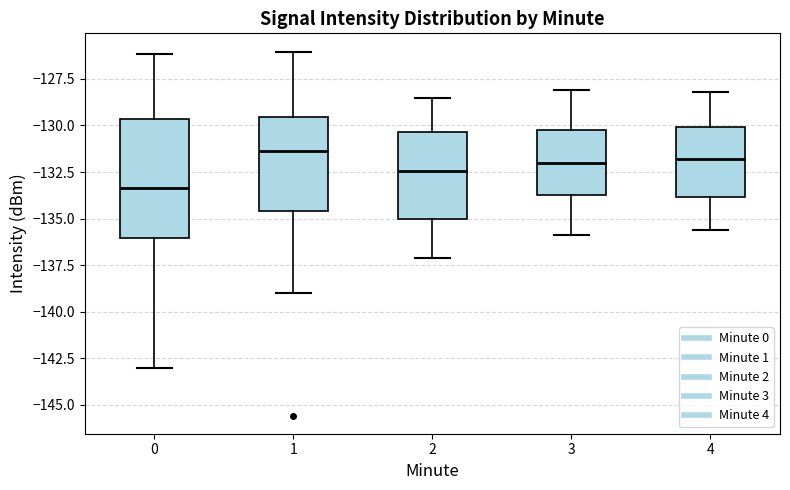

Reading left to right, transcribe this box plot: for each box, give where its median line is, the range the box spans, and where its two whiskers end, as read against the y-axis. The values are not printed on the chart, so give them approximately, as read against the axis.

0: median -133.5, box -136.0 to -129.5, whiskers -143.0 to -126.0
1: median -131.5, box -134.5 to -129.5, whiskers -139.0 to -126.0
2: median -132.5, box -135.0 to -130.5, whiskers -137.0 to -128.5
3: median -132.0, box -133.5 to -130.0, whiskers -136.0 to -128.0
4: median -132.0, box -134.0 to -130.0, whiskers -135.5 to -128.0